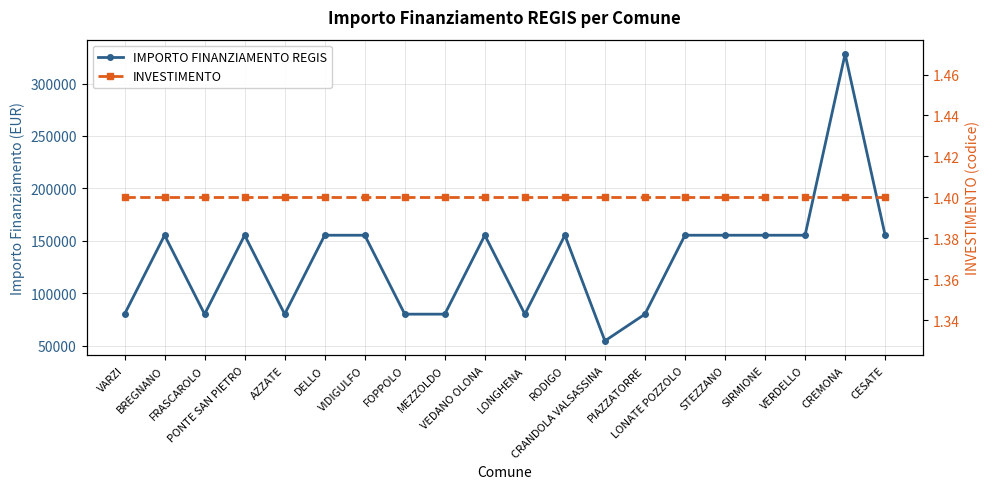

Rank the series at PONTE SAN PIETRO from highest to lowest value.

IMPORTO FINANZIAMENTO REGIS, INVESTIMENTO